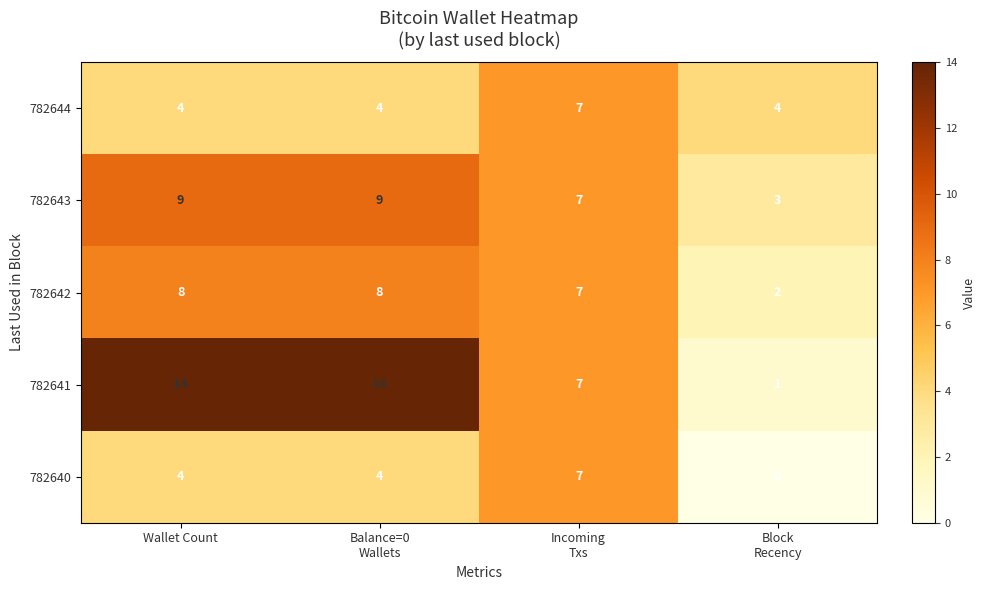

The value of 782641 at Wallet Count is 3. True or false?

False